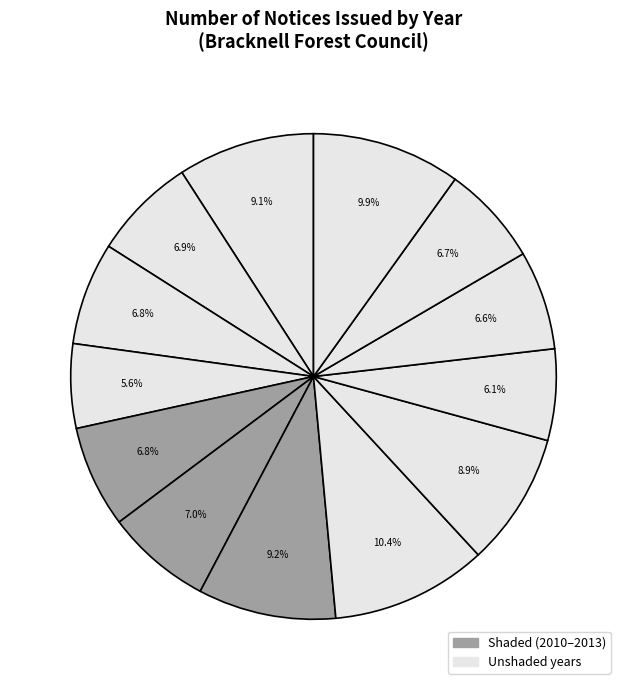

How many slices are in this pie chart?

13